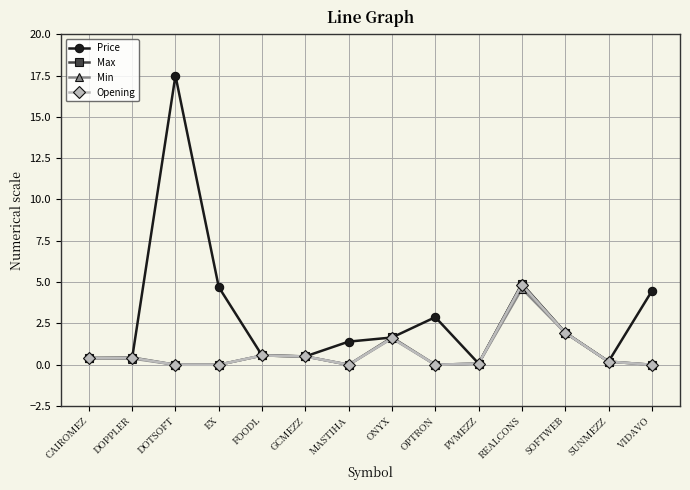

How many lines are shown in the chart?

4